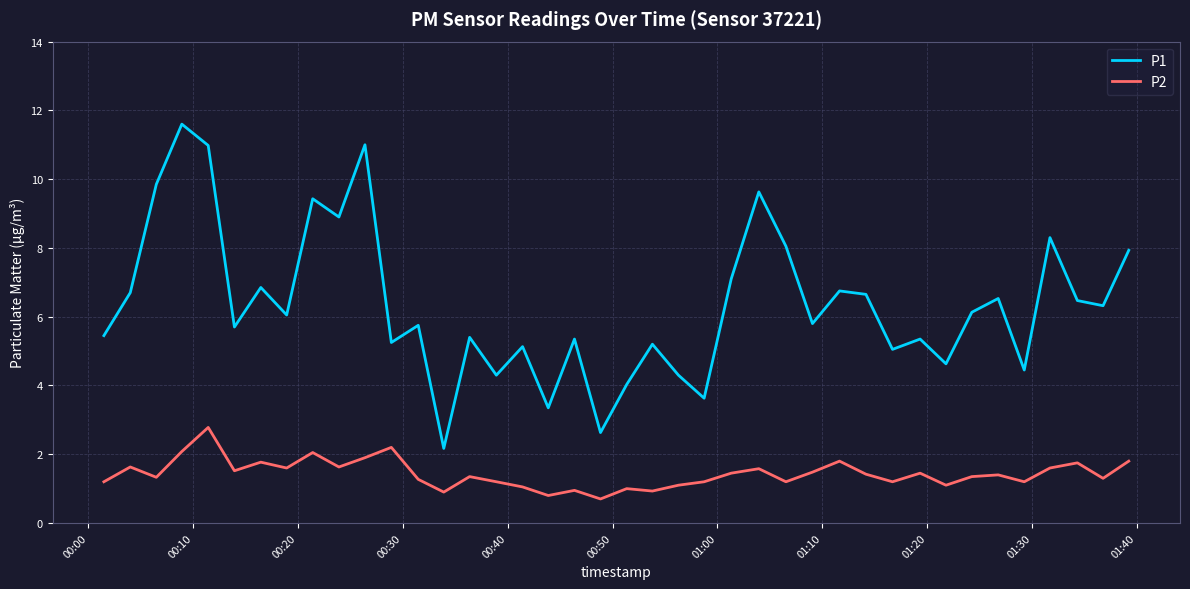

Rank the series by their maximum value, from lowest to highest.

P2, P1